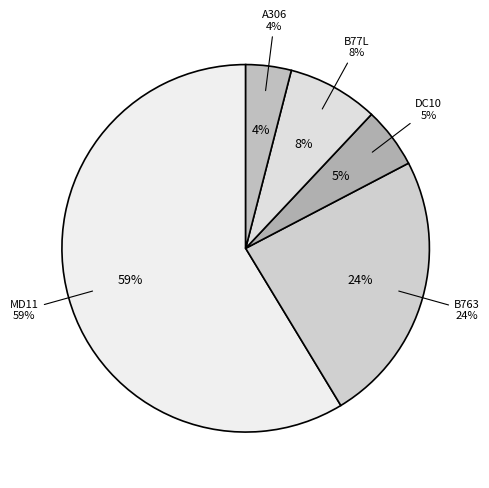

How many slices are in this pie chart?

5